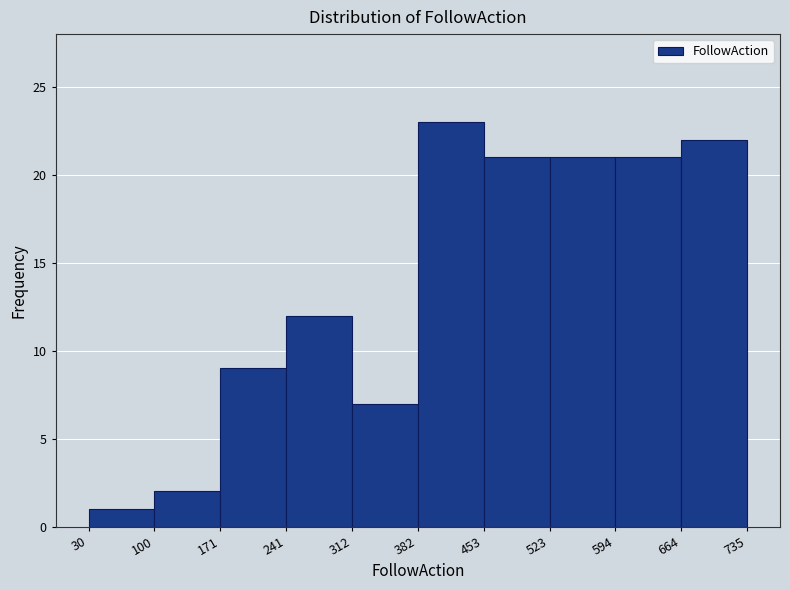

What is the height of the bar covering 523 to 594 on the x-axis? The values are not printed on the chart, so give them approximately, as read against the axis.

21